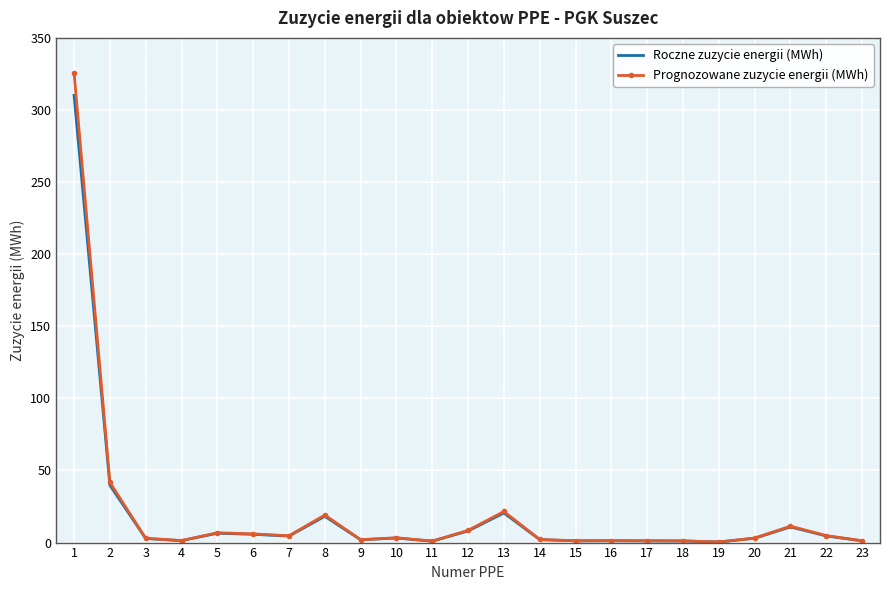

At how many categories does at least one series exceed 229?

1